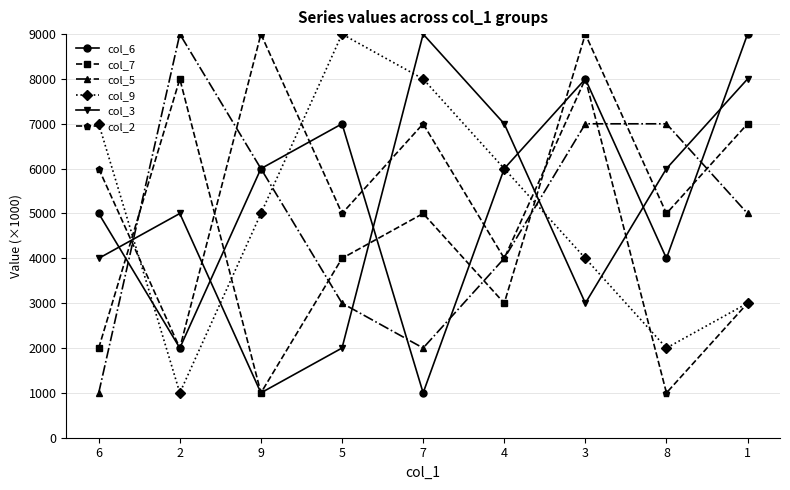

Between 6 and 3, which series saw the biggest shift?

col_7